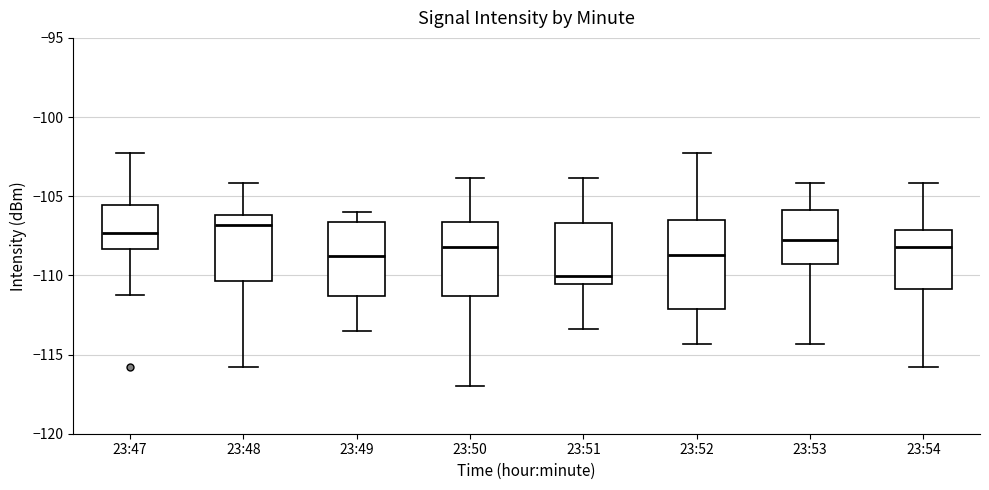

Reading left to right, transcribe this box plot: for each box, give where its median line is, the range the box spans, and where its two whiskers end, as read against the y-axis. The values are not printed on the chart, so give them approximately, as read against the axis.

23:47: median -107.5, box -108.5 to -105.5, whiskers -111.5 to -102.5
23:48: median -107.0, box -110.5 to -106.0, whiskers -116.0 to -104.0
23:49: median -109.0, box -111.5 to -106.5, whiskers -113.5 to -106.0
23:50: median -108.0, box -111.5 to -106.5, whiskers -117.0 to -104.0
23:51: median -110.0, box -110.5 to -106.5, whiskers -113.5 to -104.0
23:52: median -108.5, box -112.0 to -106.5, whiskers -114.5 to -102.5
23:53: median -108.0, box -109.5 to -106.0, whiskers -114.5 to -104.0
23:54: median -108.0, box -111.0 to -107.0, whiskers -116.0 to -104.0